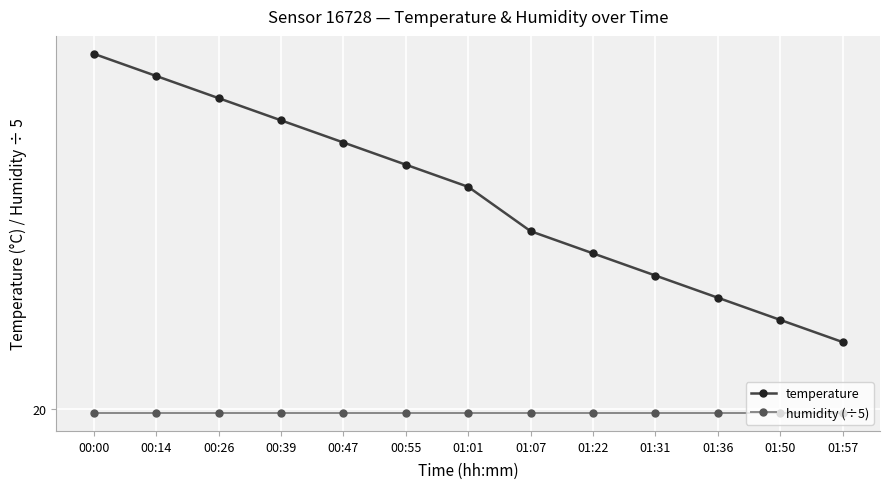

True or false: humidity (÷5) and temperature cross at least once.

False